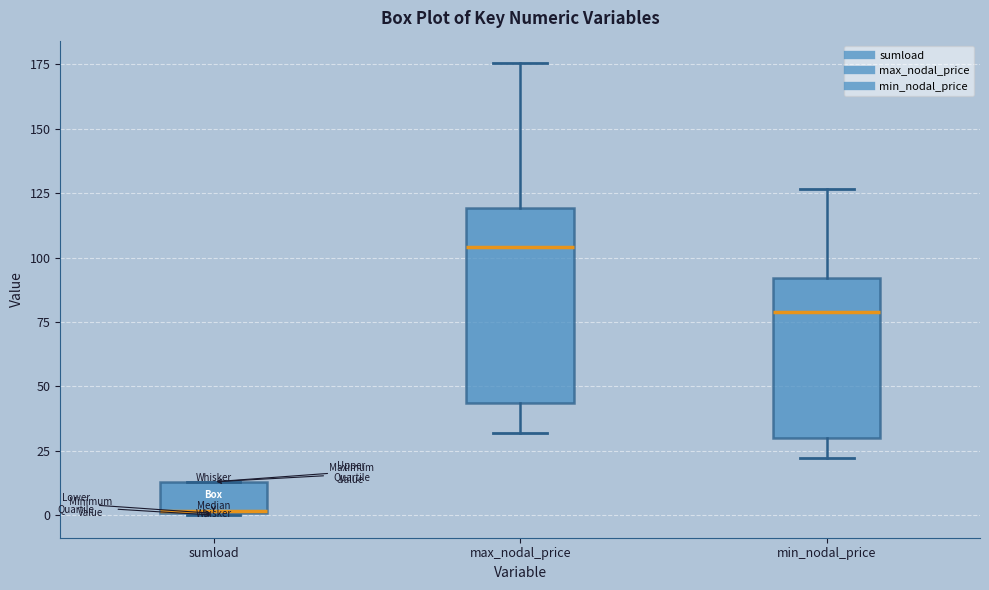

Which box has the lowest median line?

sumload